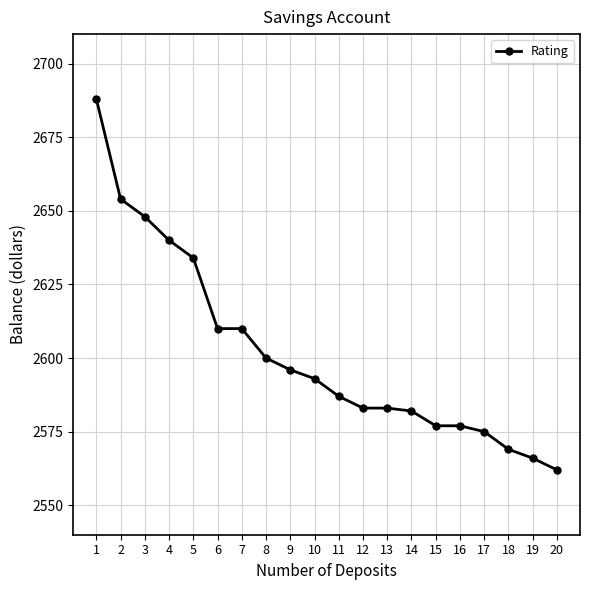

Reading left to right, what are all the values shown in this chart?

1=2688	2=2654	3=2648	4=2640	5=2634	6=2610	7=2610	8=2600	9=2596	10=2593	11=2587	12=2583	13=2583	14=2582	15=2577	16=2577	17=2575	18=2569	19=2566	20=2562